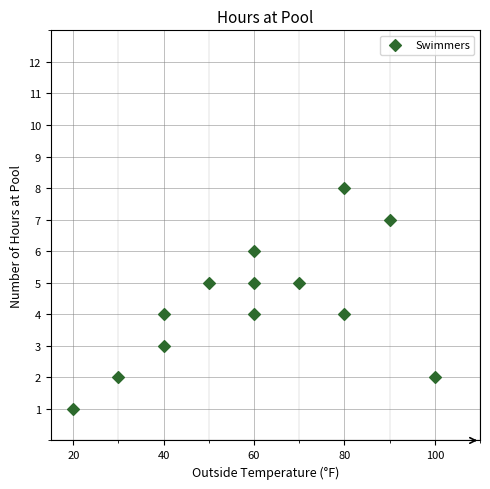

What is the range of Y values (max minus min)?

7